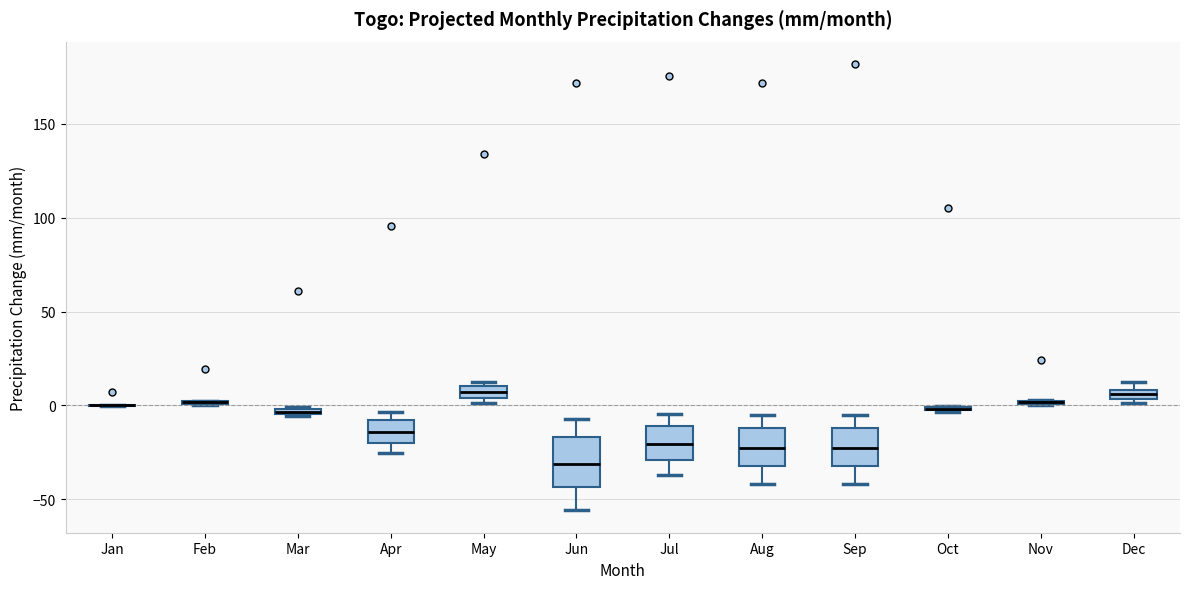

Where is the upper edge of the box for Aug on the y-axis? The values are not printed on the chart, so give them approximately, as read against the axis.

-10